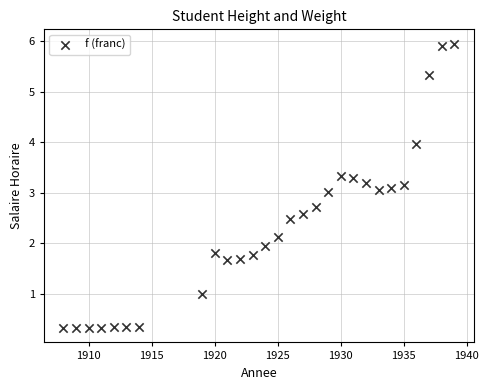

What is the range of Y values (max minus min)?

5.6